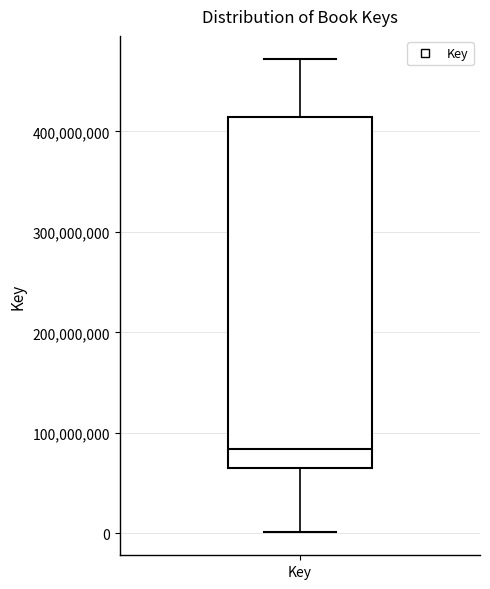

Transcribe this box plot: give where the median line is, the range the box spans, and where the two whiskers end, as read against the y-axis. The values are not printed on the chart, so give them approximately, as read against the axis.

median 80000000, box 60000000 to 410000000, whiskers 0 to 470000000